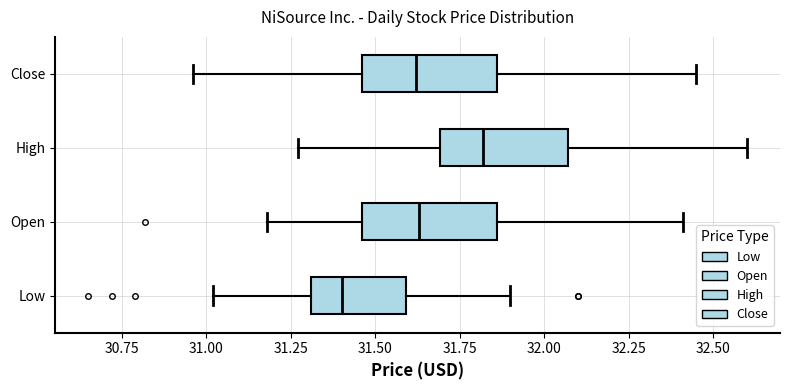

Which box has the furthest to the right median line?

High